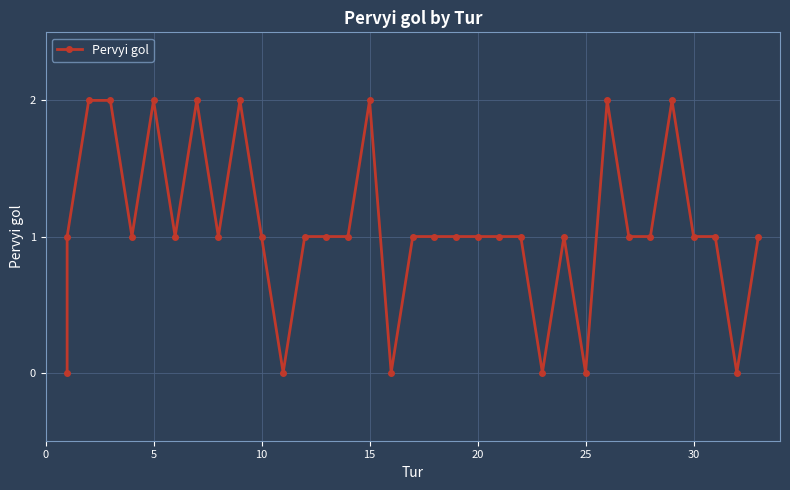

Reading left to right, what are all the values shown in this chart?

0	1	2	2	1	2	1	2	1	2	1	0	1	1	1	2	0	1	1	1	1	1	1	0	1	0	2	1	1	2	1	1	0	1